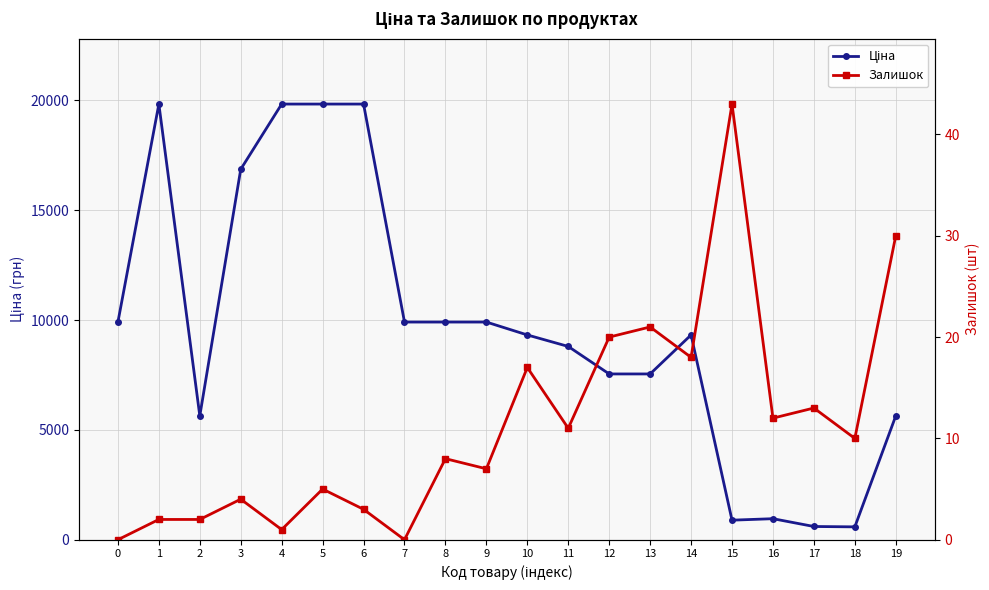

Which has a higher value, 16 or 19?

19